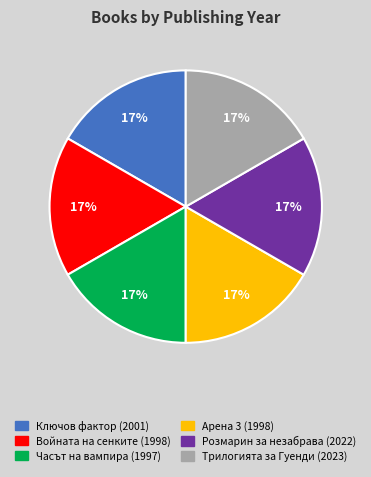

Is it true that Ключов фактор (2001) is 3% of the pie?

False